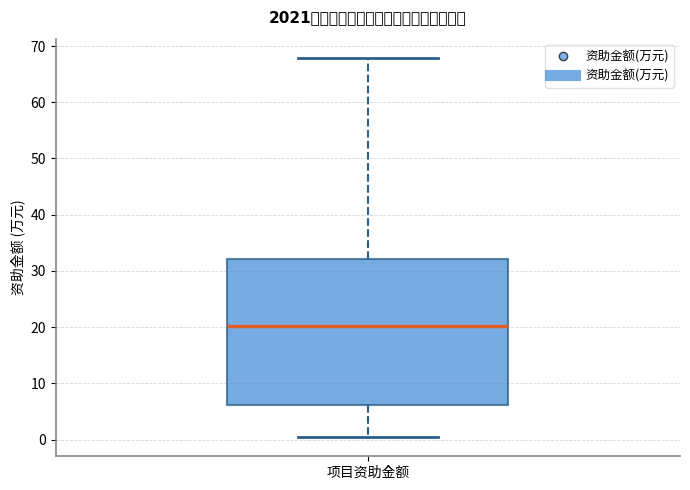

Transcribe this box plot: give where the median line is, the range the box spans, and where the two whiskers end, as read against the y-axis. The values are not printed on the chart, so give them approximately, as read against the axis.

median 20, box 6 to 32, whiskers 0 to 68